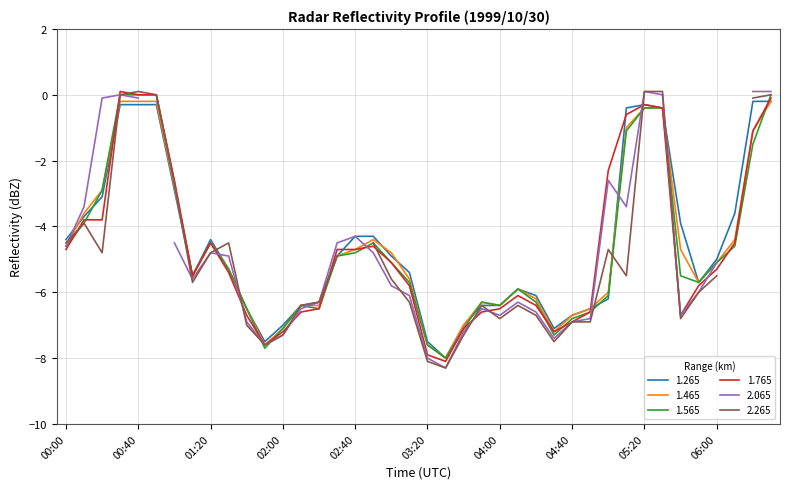

What is the spread (max minus min) of values at 06:30?

0.2